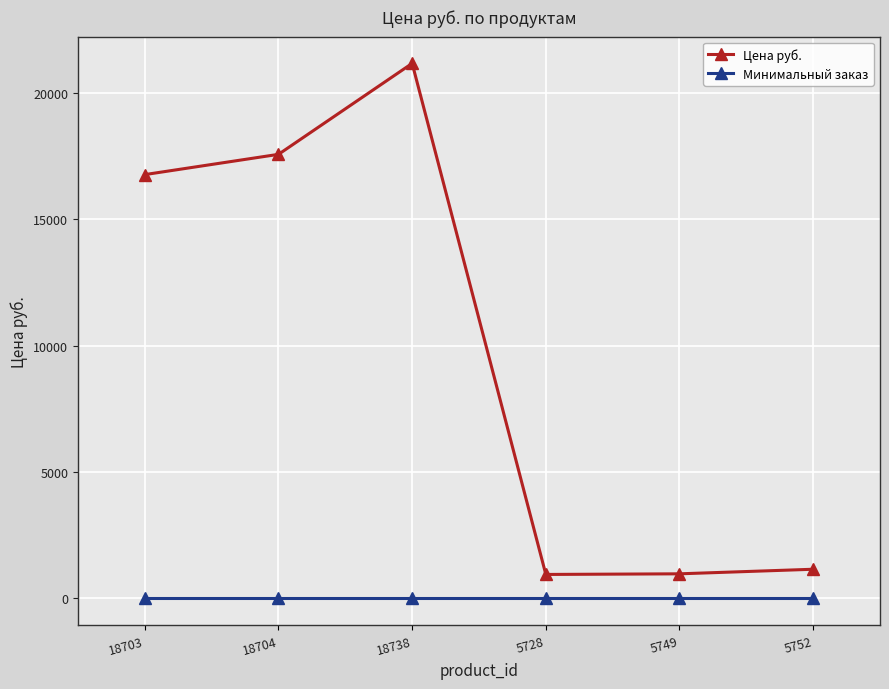

True or false: Цена руб. has a value of 16767.7 at 18703.

True